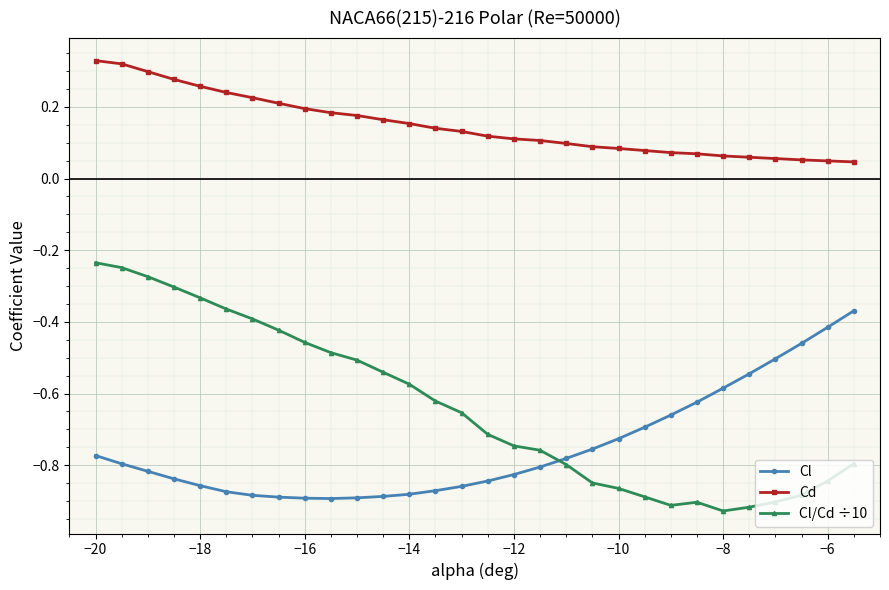

What is the difference between the maximum and minimum values in the Cl series?

0.5